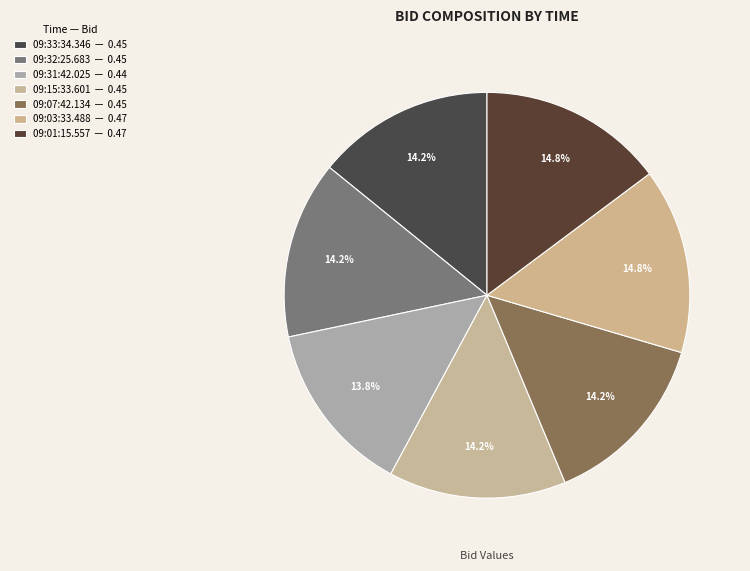

Is there any slice that represents more than half of the pie?

No